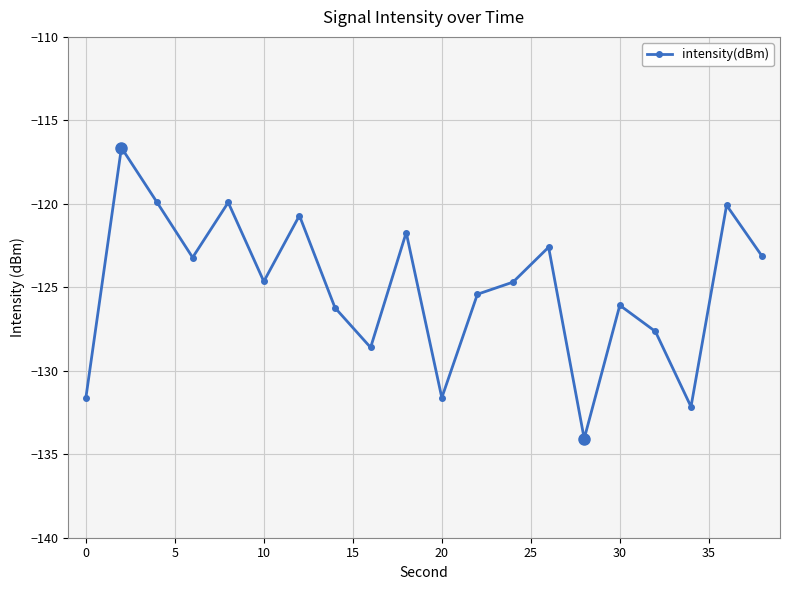

What is the value of the 6th point from the left?

-124.7